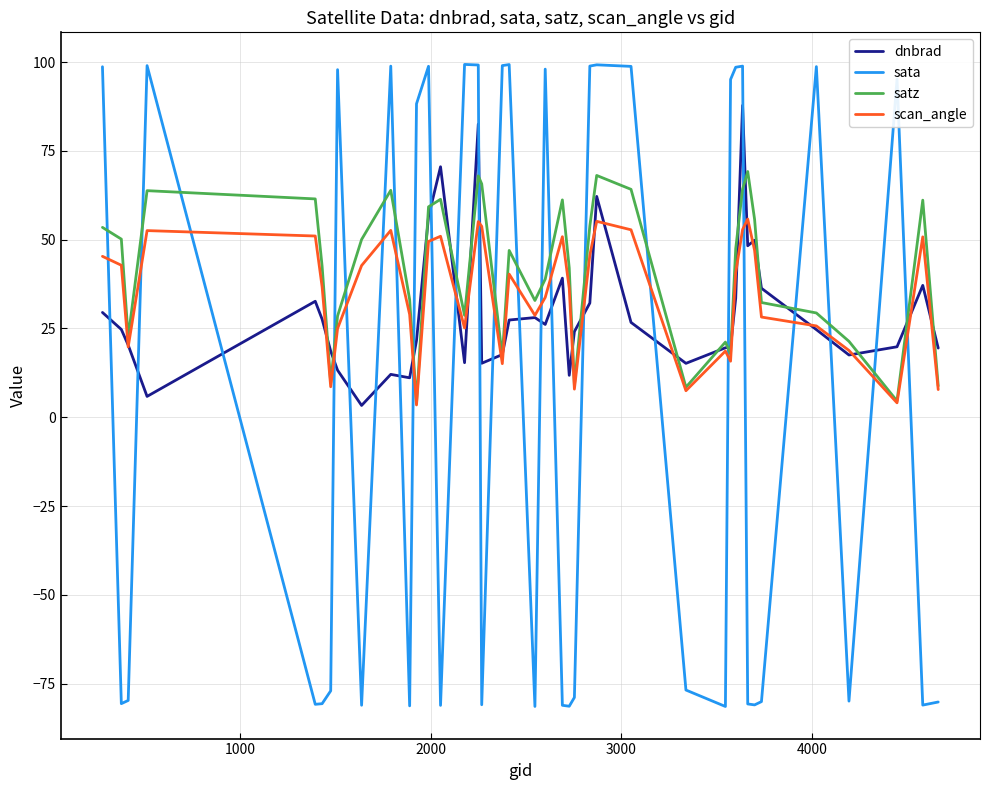

What is the minimum value for sata?

-81.4